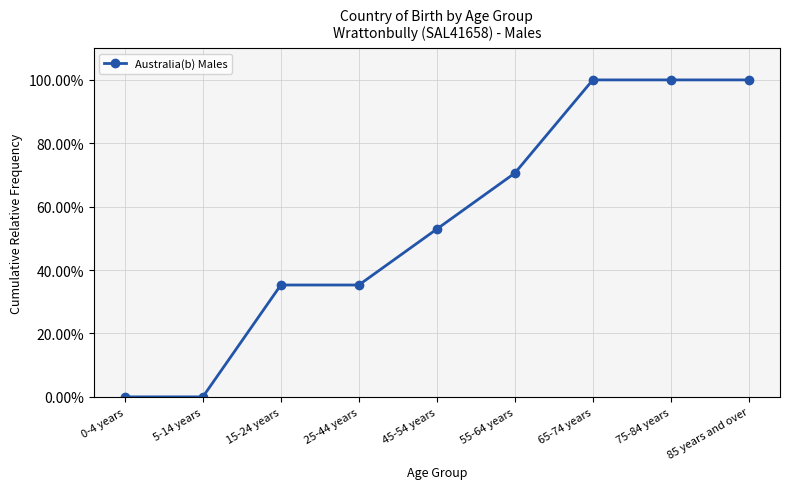

Is it true that the value at 75-84 years is 100.0?

True